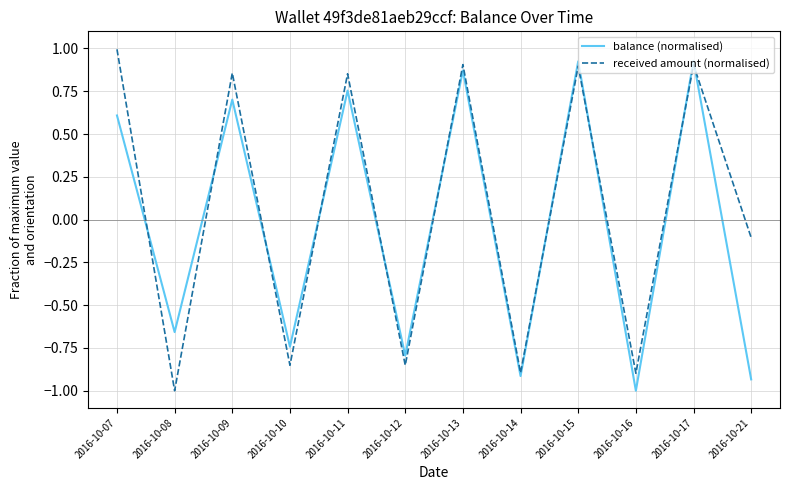

What is the difference between the maximum and second lowest values in the balance (normalised) series?

1.9